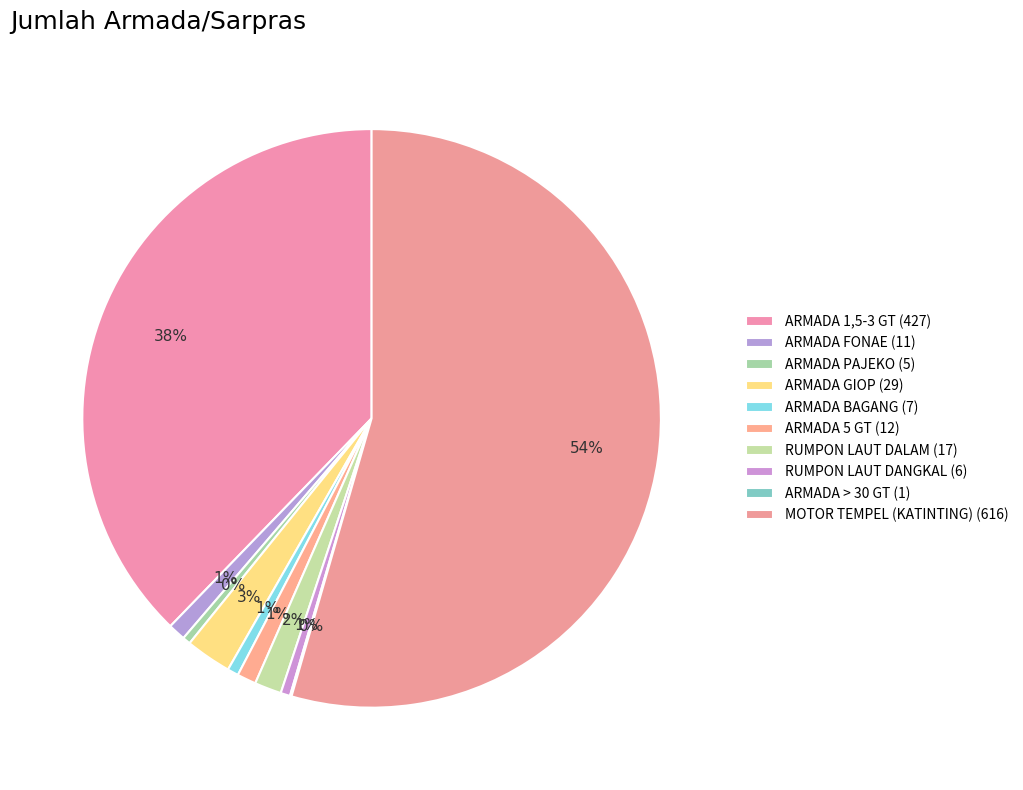

Is there a majority slice in this chart?

Yes